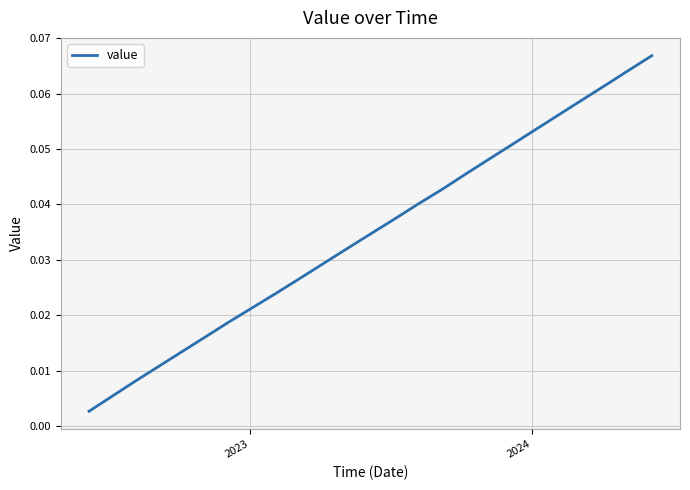

How many lines are shown in the chart?

1